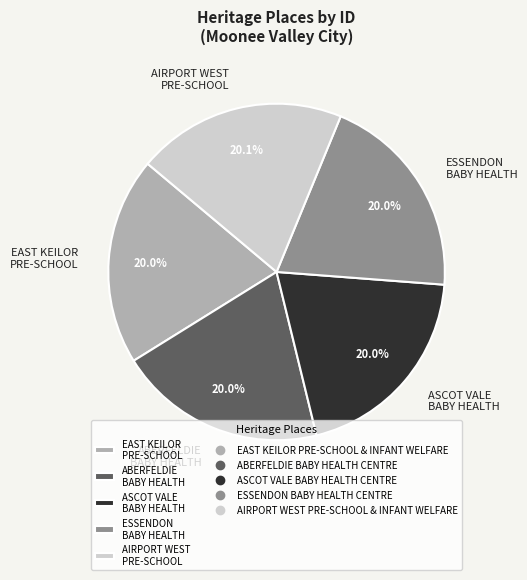

Approximately how many times larger is the value at ESSENDON BABY HEALTH compared to AIRPORT WEST PRE-SCHOOL?

1.0